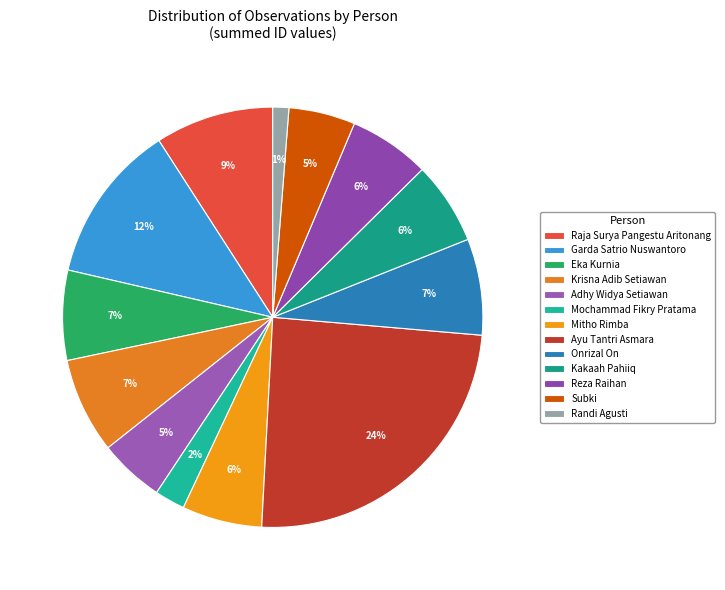

How many slices are in this pie chart?

13